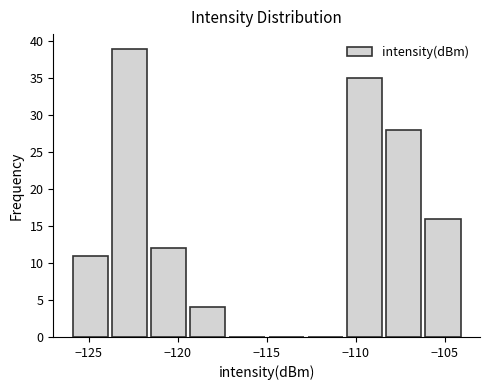

Reading left to right, list every bar in this chart as the range it spans on the x-axis followed by its height. Neither the bar edges nor the heights are printed on the chart, so give them approximately, as read against the axes.

-126.0 to -123.8: 11
-123.8 to -121.6: 39
-121.6 to -119.4: 12
-119.4 to -117.2: 4
-117.2 to -115.0: 0
-115.0 to -112.8: 0
-112.8 to -110.6: 0
-110.6 to -108.4: 35
-108.4 to -106.2: 28
-106.2 to -104.0: 16